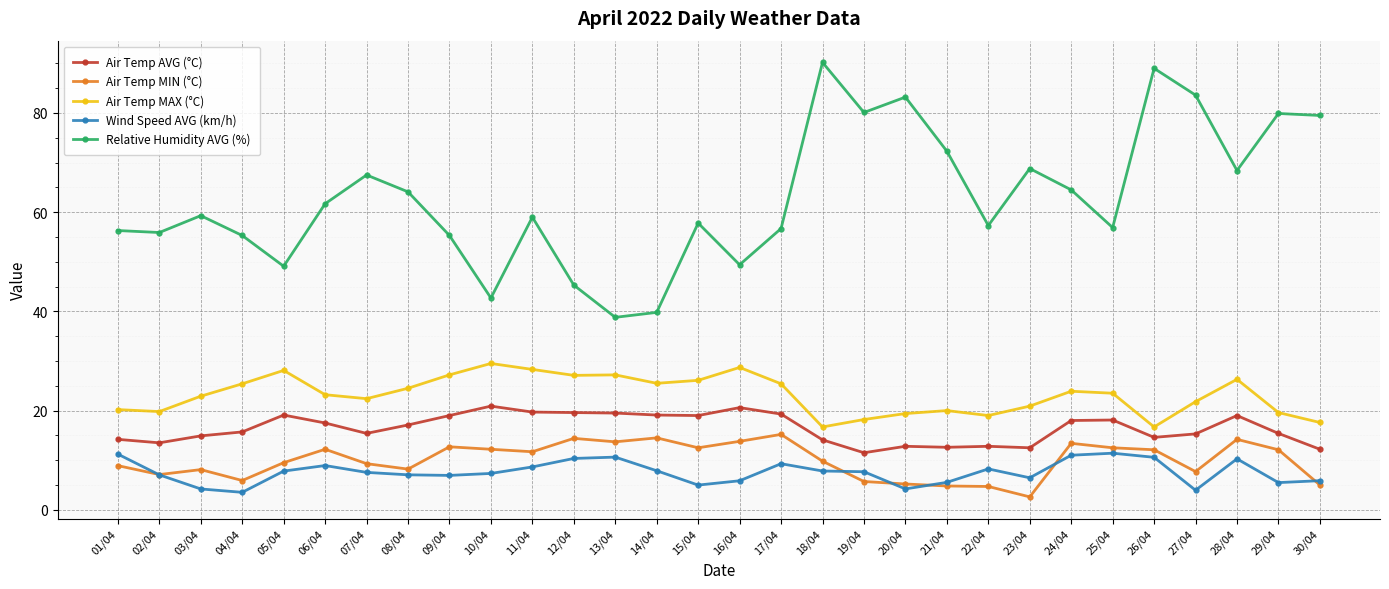

Between 12/04 and 19/04, which series saw the biggest shift?

Relative Humidity AVG (%)